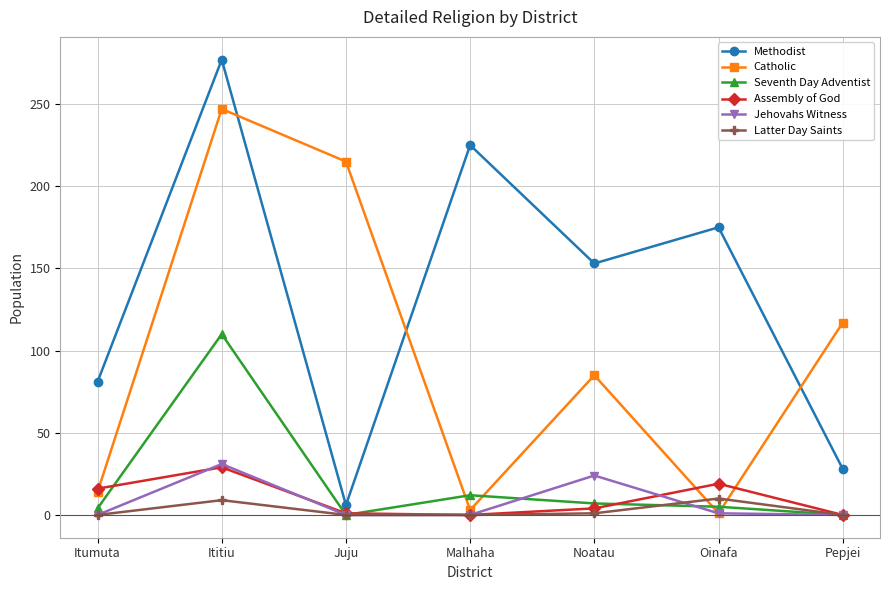

Which series has the largest range (max minus min)?

Methodist